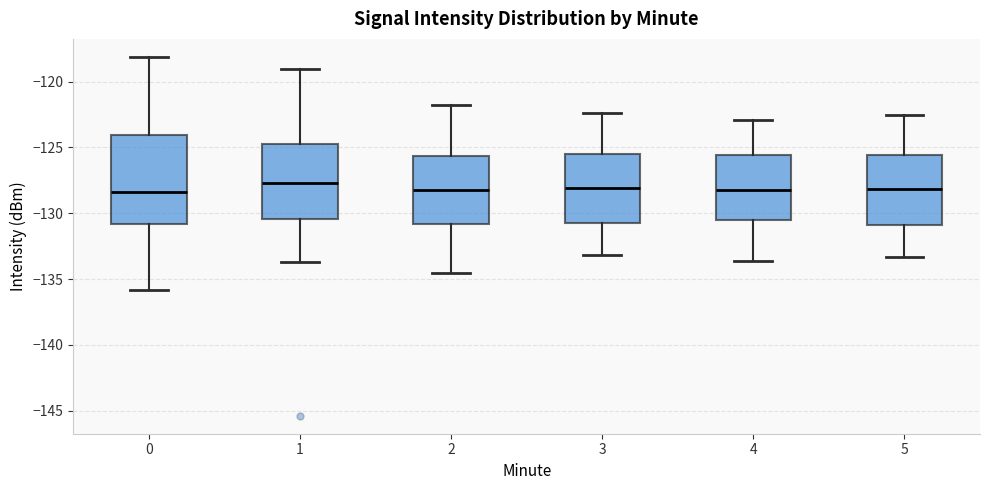

Where does the lower whisker of the box at x = 0 end on the y-axis? The values are not printed on the chart, so give them approximately, as read against the axis.

-136.0